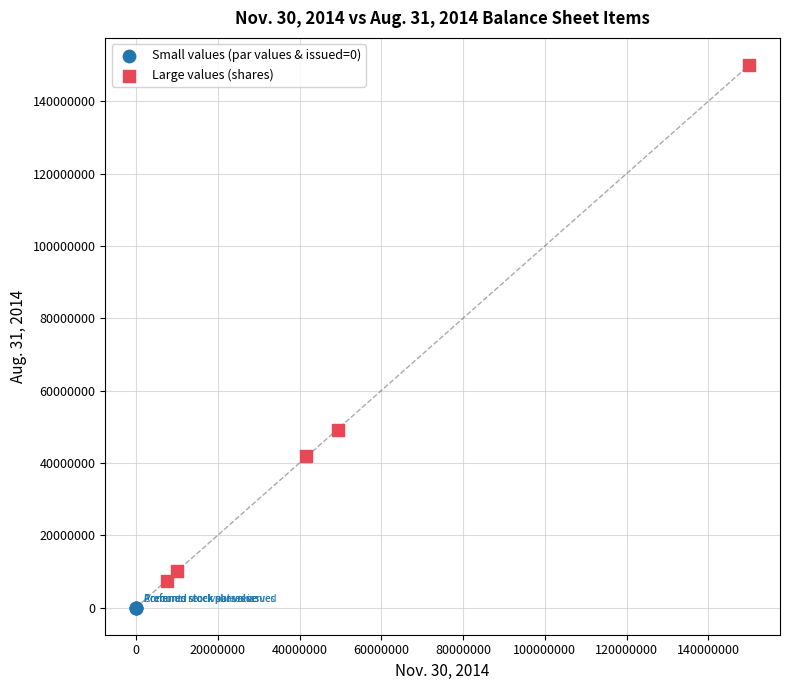

Which series has the largest Y range (max minus min)?

Large values (shares)